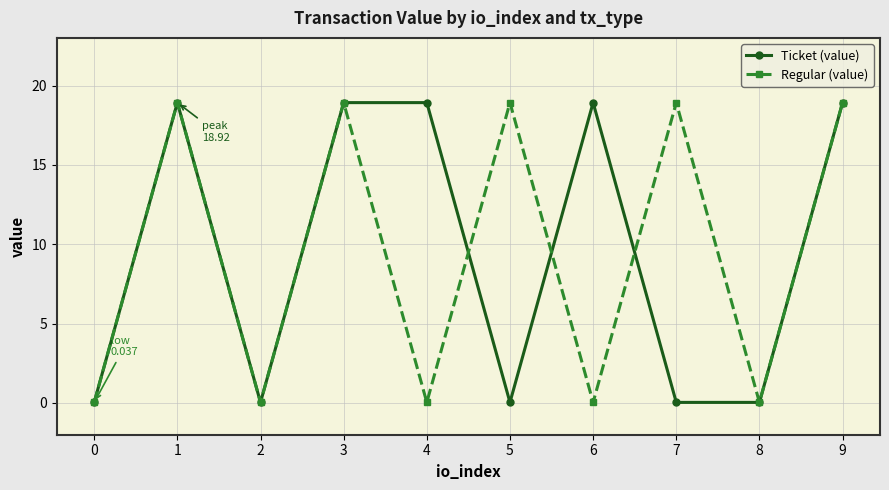

What is the highest value of the Ticket (value) series?

18.9